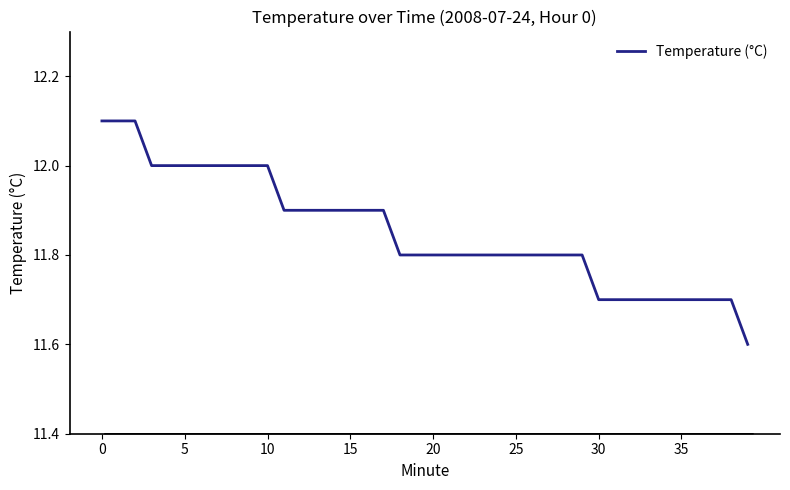

What is the maximum value shown in the chart?

12.1